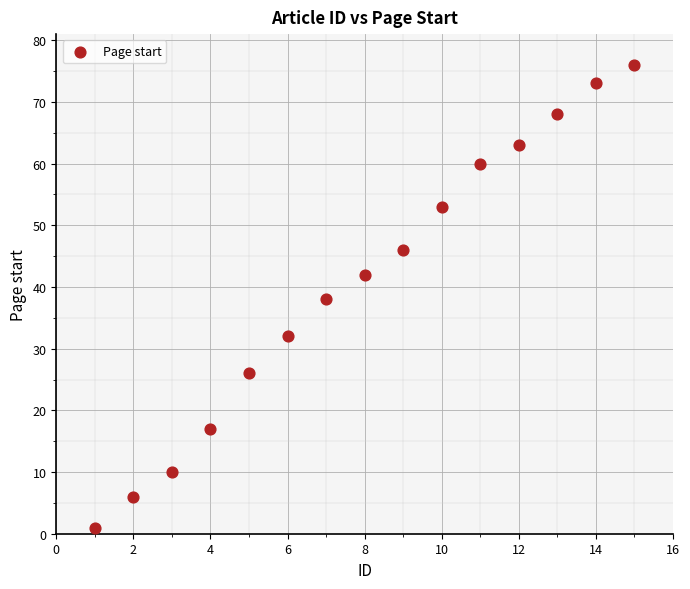

What is the range of Y values (max minus min)?

75